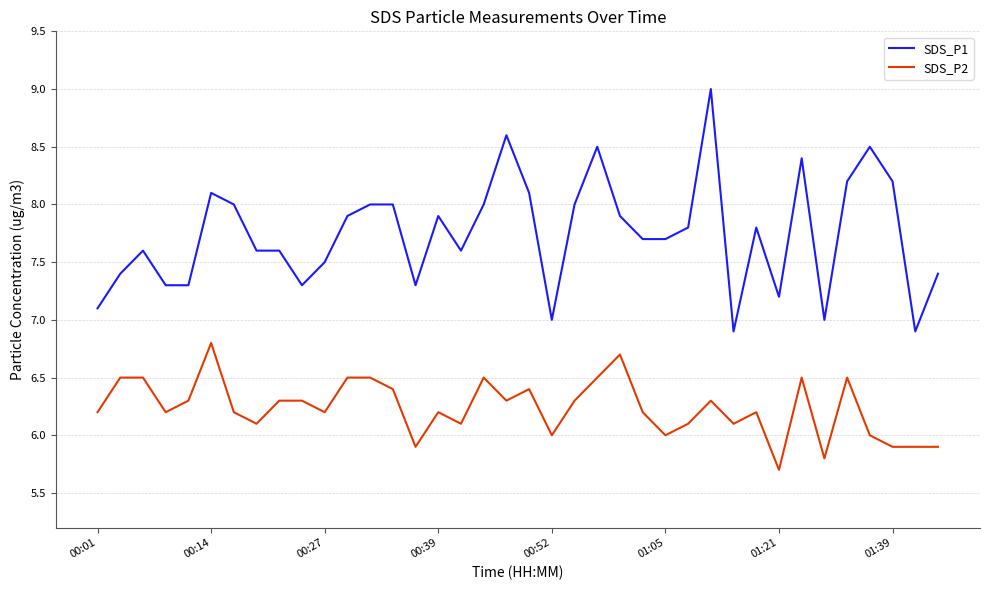

Which series has the largest total across all categories?

SDS_P1